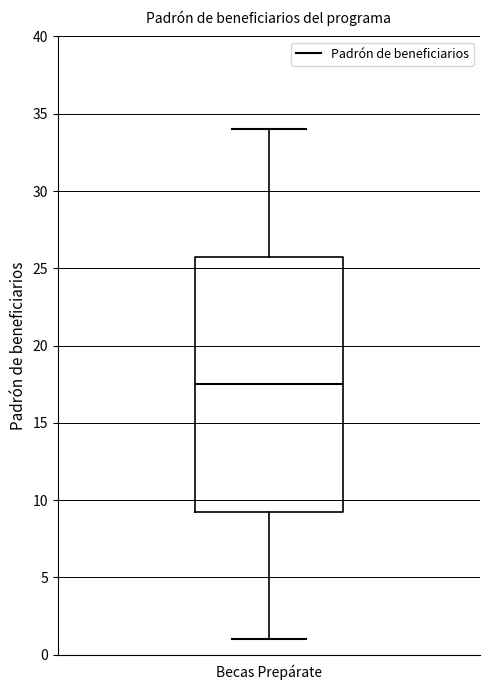

Read this box plot against the y-axis: the position of the median line, the range covered by the box, and the ends of both whiskers. The values are not printed on the chart, so give them approximately, as read against the axis.

median 17.5, box 9.5 to 26.0, whiskers 1.0 to 34.0